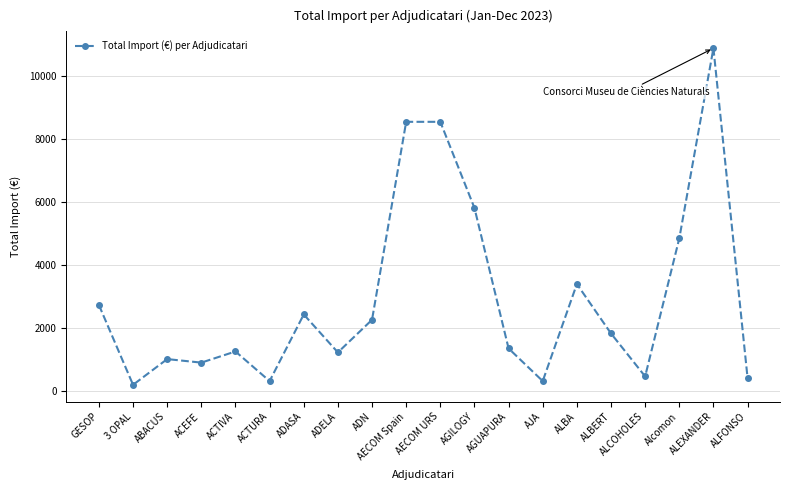

Which label corresponds to the smallest value in the chart?

3 OPAL